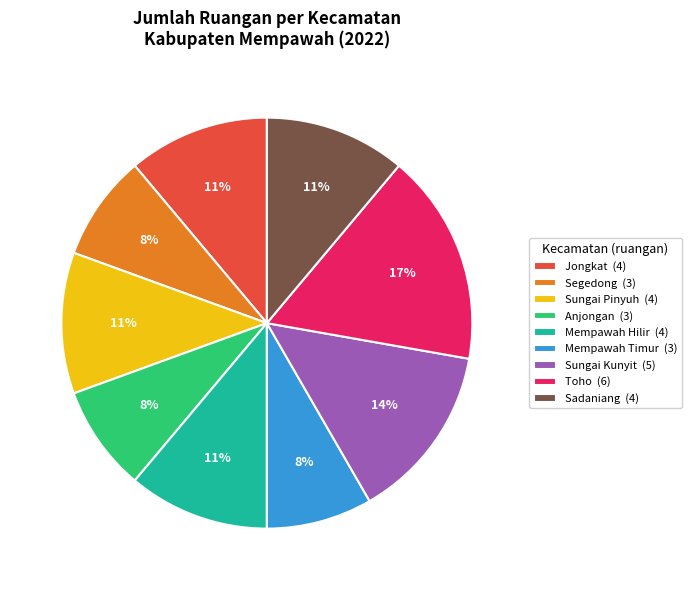

Do Toho (6) and Jongkat (4) together represent more than half of the pie?

No